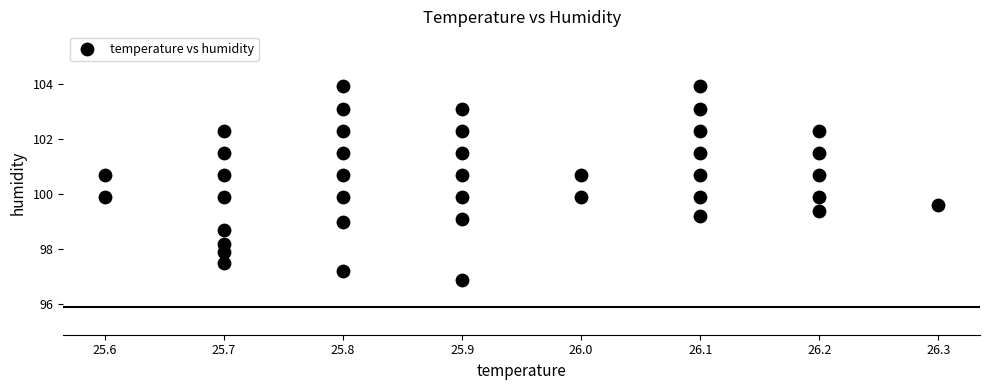

What is the range of Y values (max minus min)?

7.0